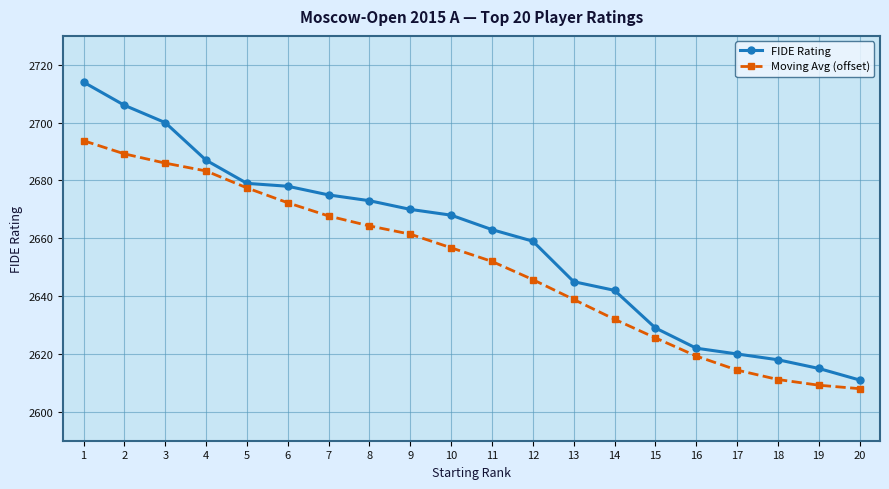

True or false: FIDE Rating and Moving Avg (offset) intersect in this chart.

False